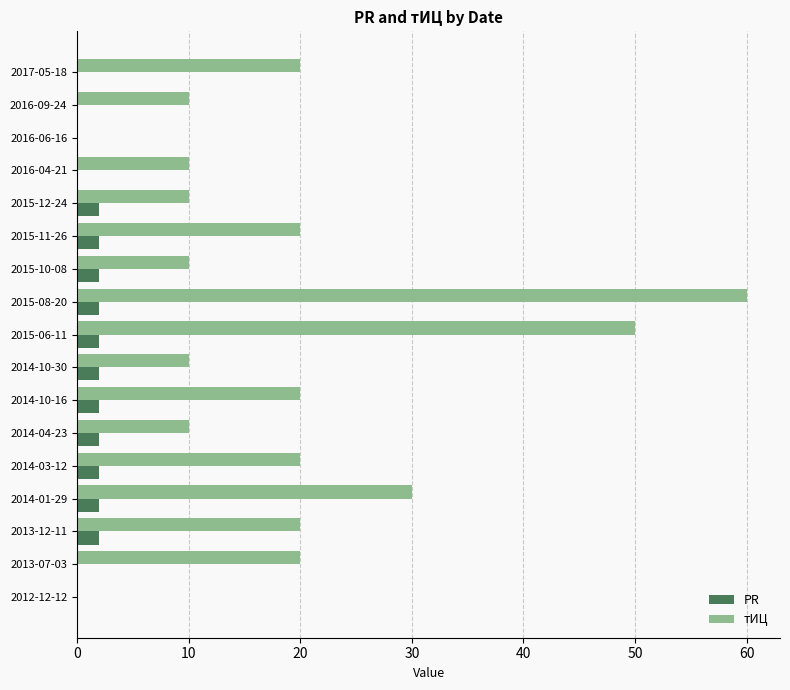

What are all the series names shown in the legend?

PR, тИЦ